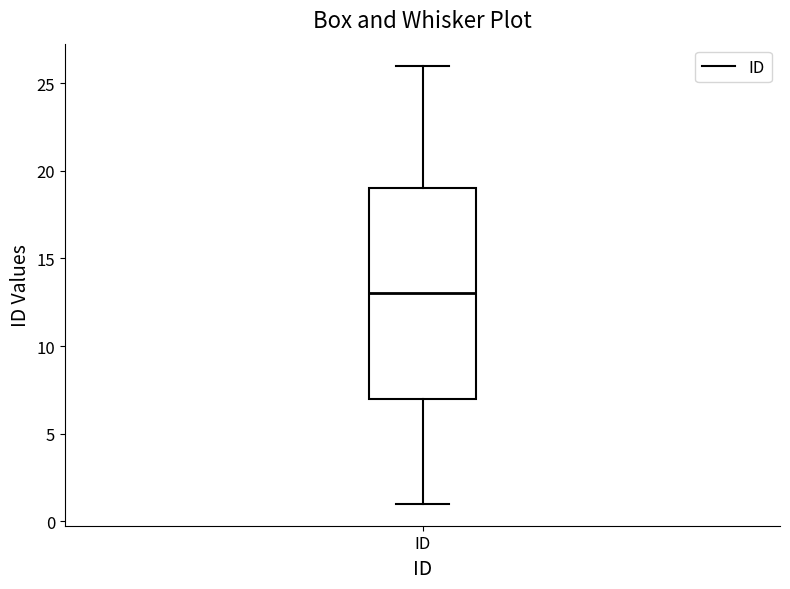

Read this box plot against the y-axis: the position of the median line, the range covered by the box, and the ends of both whiskers. The values are not printed on the chart, so give them approximately, as read against the axis.

median 13, box 7 to 19, whiskers 1 to 26